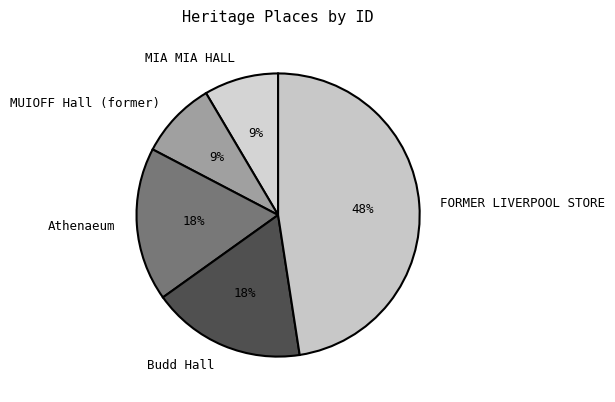

To the nearest percent, what is the combined percentage of MUIOFF Hall (former) and Athenaeum?

26%